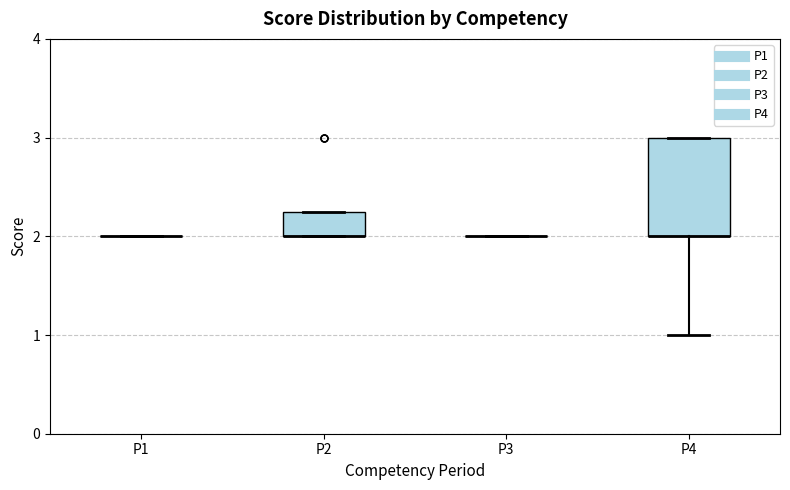

Reading left to right, transcribe this box plot: for each box, give where its median line is, the range the box spans, and where its two whiskers end, as read against the y-axis. The values are not printed on the chart, so give them approximately, as read against the axis.

P1: box collapsed to a line at 2.0, whiskers 2.0 to 2.0
P2: median 2.0 (drawn on the box's lower edge), box 2.0 to 2.3, whiskers 2.0 to 2.3
P3: box collapsed to a line at 2.0, whiskers 2.0 to 2.0
P4: median 2.0 (drawn on the box's lower edge), box 2.0 to 3.0, whiskers 1.0 to 3.0